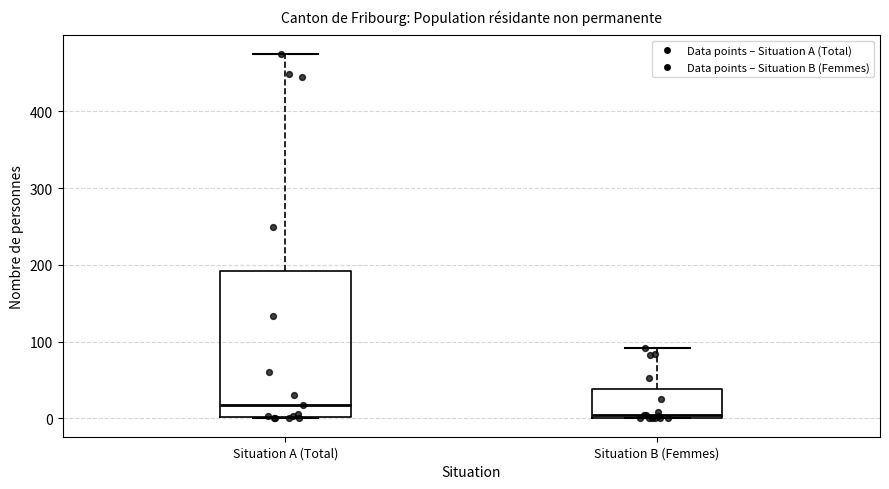

Where is the upper edge of the box for Situation B (Femmes) on the y-axis? The values are not printed on the chart, so give them approximately, as read against the axis.

40